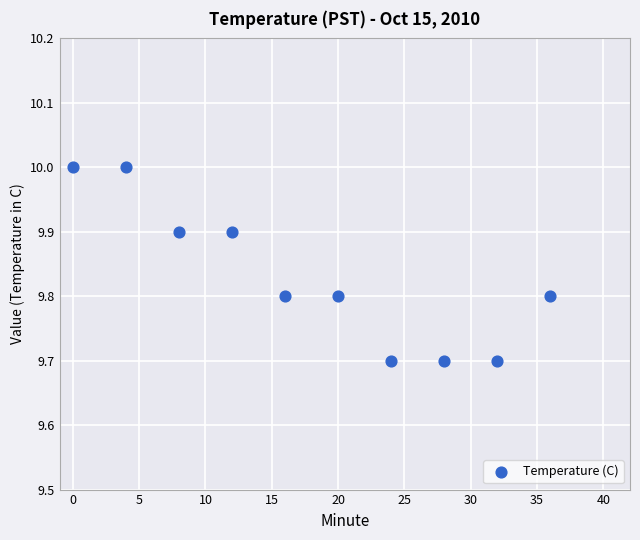

What is the average X value?

18.0